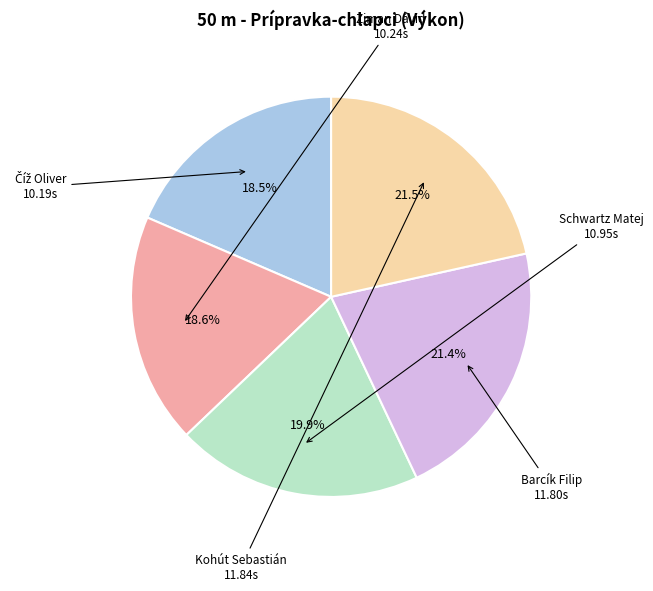

Is there a majority slice in this chart?

No